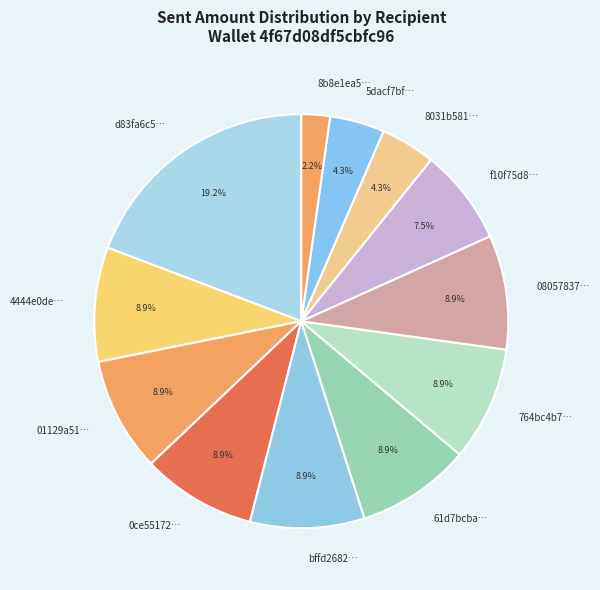

How many slices are in this pie chart?

12